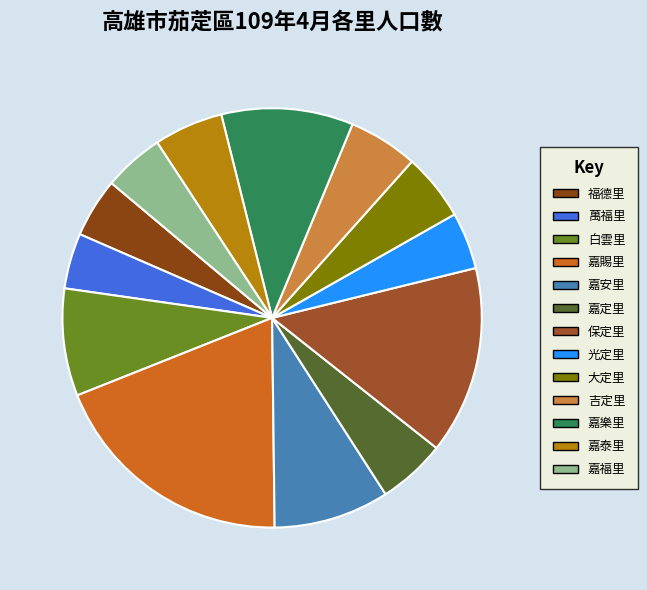

To the nearest percent, what is the combined percentage of 嘉賜里 and 嘉定里?

24%